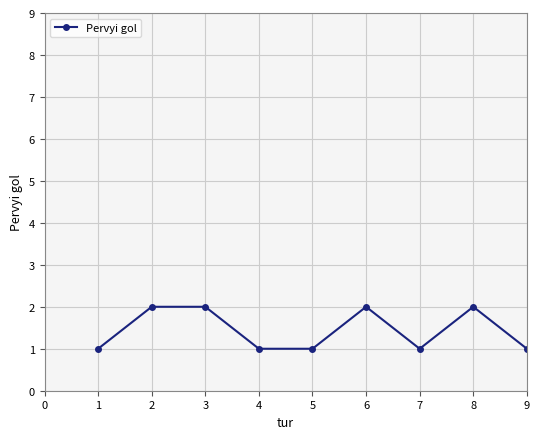

True or false: the data has more than 1 interior local peaks.

True